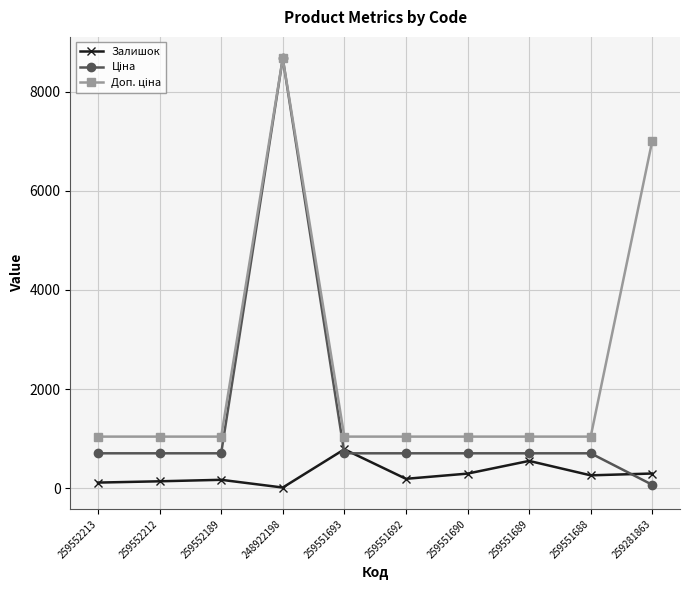

What is the total value across all series at 259551688?

2008.5